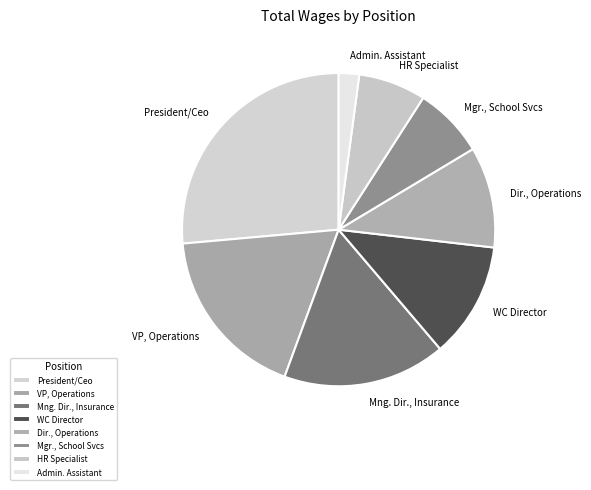

How many segments does this pie chart have?

8